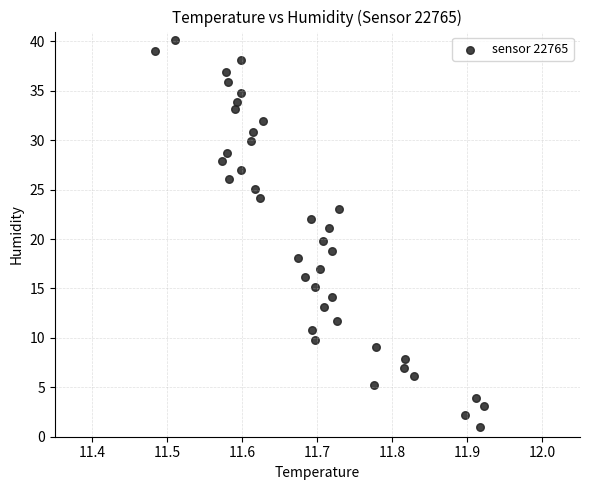

What is the range of X values (max minus min)?

0.4